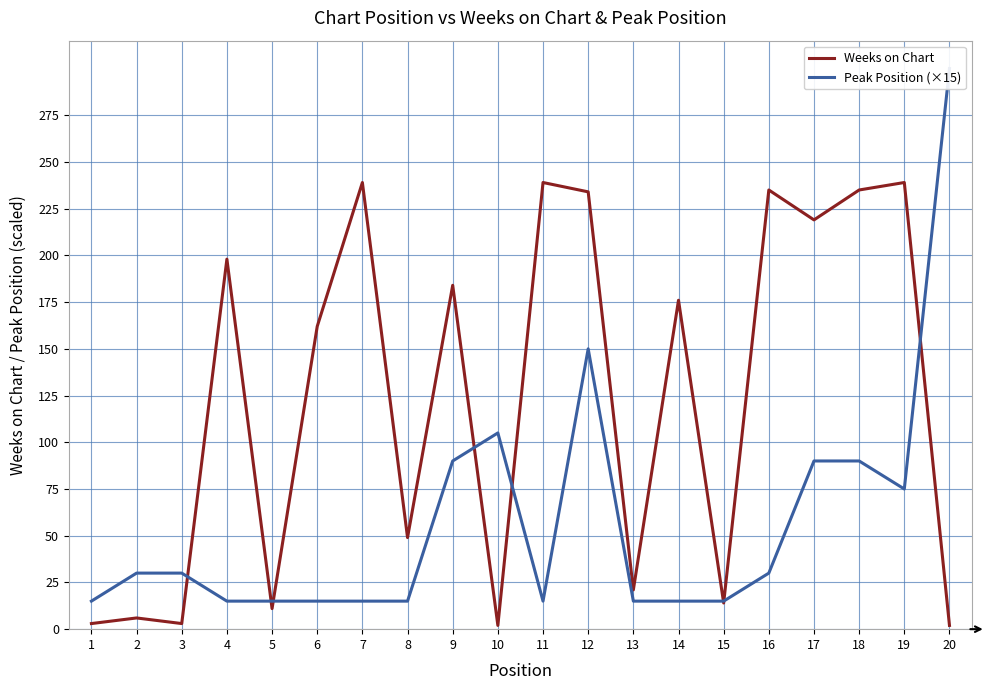

Which series has the widest spread of values?

Peak Position (×15)